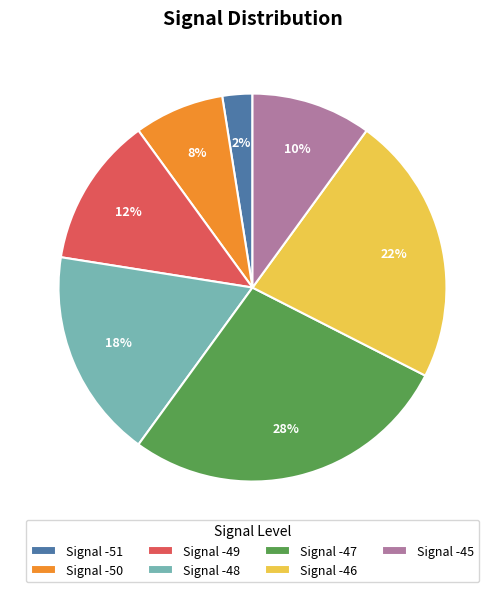

What is the ratio of the value at Signal -49 to the value at Signal -47?

0.5